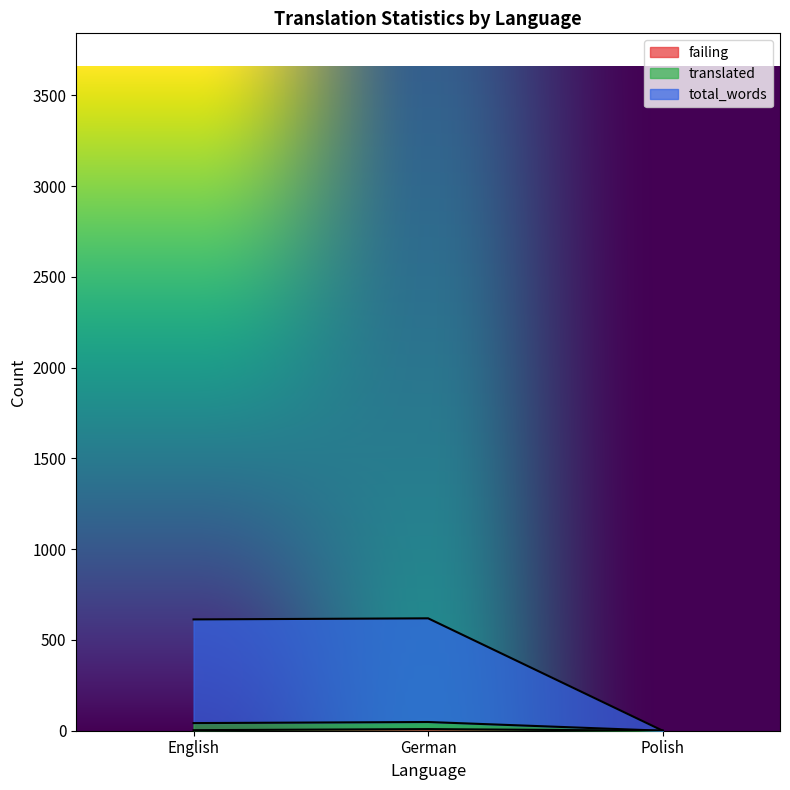

Is it true that translated_words equals 1068.6 at English?

False